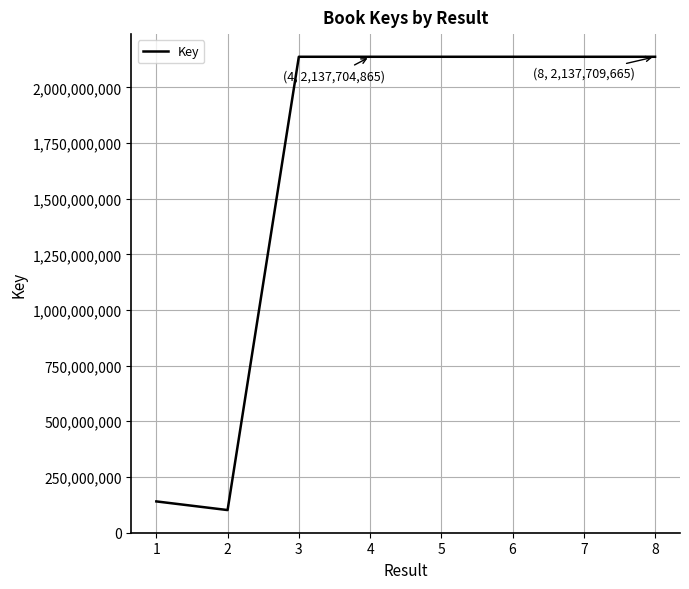

Between 1 and 6, which is larger?

6